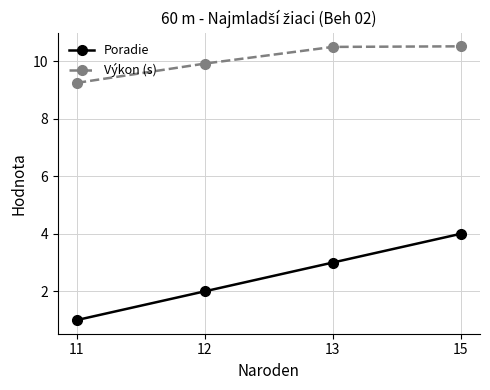

Is it true that Výkon (s) equals 15.8 at 11?

False